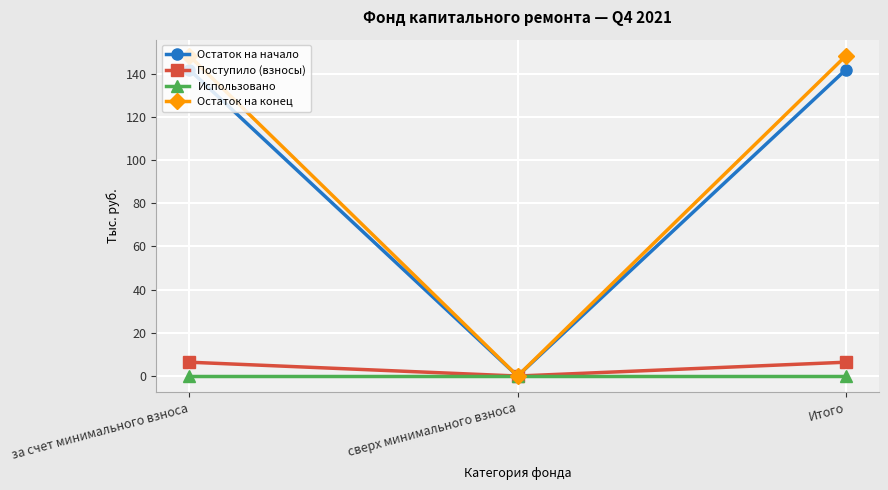

Reading right to left, list all the values displayed in this chart.

Остаток на начало: Итого=141.9	сверх минимального взноса=0.0	за счет минимального взноса=141.9
Поступило (взносы): Итого=6.4	сверх минимального взноса=0.0	за счет минимального взноса=6.4
Использовано: Итого=0.0	сверх минимального взноса=0.0	за счет минимального взноса=0.0
Остаток на конец: Итого=148.3	сверх минимального взноса=0.0	за счет минимального взноса=148.3